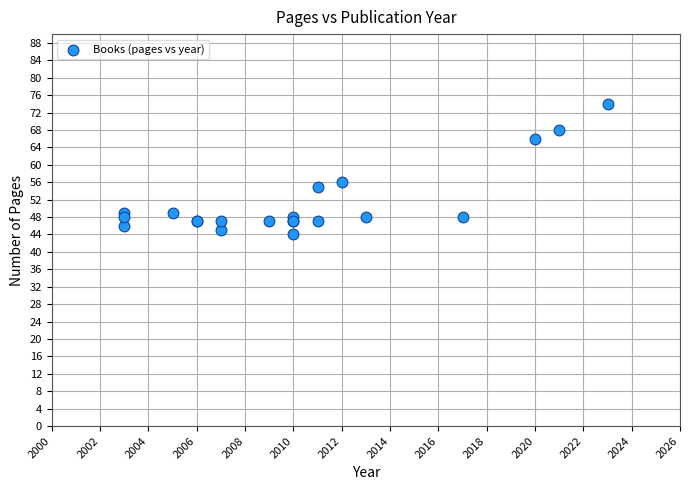

What Y value in the scatter plot is closest to 59?

56